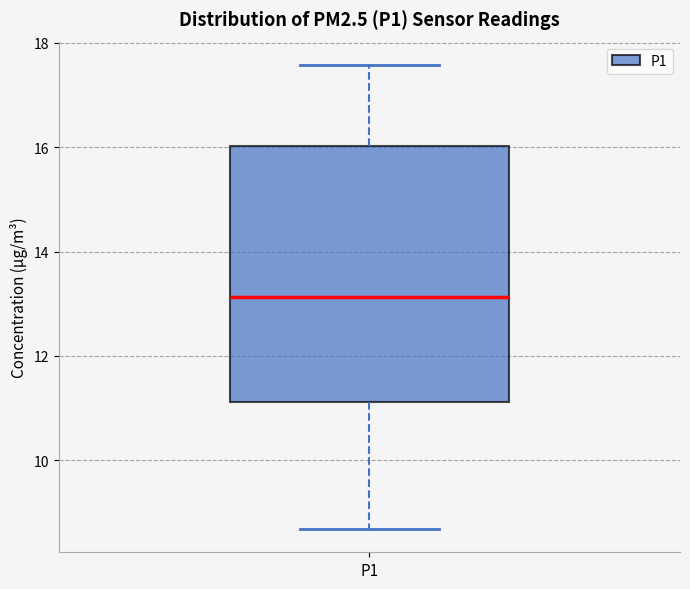

Where does the lower whisker of the box for P1 end on the y-axis? The values are not printed on the chart, so give them approximately, as read against the axis.

8.6